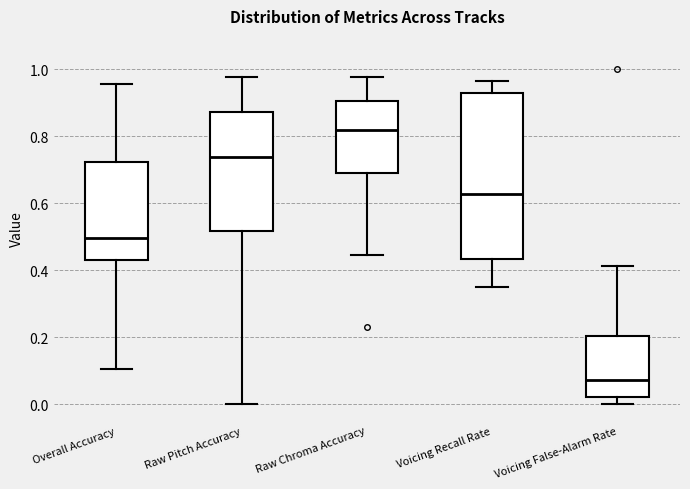

Reading left to right, read every box against the y-axis: the position of its median line, the range the box covers, and the ends of its whiskers. The values are not printed on the chart, so give them approximately, as read against the axis.

Overall Accuracy: median 0.50, box 0.44 to 0.72, whiskers 0.10 to 0.96
Raw Pitch Accuracy: median 0.74, box 0.52 to 0.88, whiskers 0.00 to 0.98
Raw Chroma Accuracy: median 0.82, box 0.70 to 0.90, whiskers 0.44 to 0.98
Voicing Recall Rate: median 0.62, box 0.44 to 0.92, whiskers 0.34 to 0.96
Voicing False-Alarm Rate: median 0.08, box 0.02 to 0.20, whiskers 0.00 to 0.42